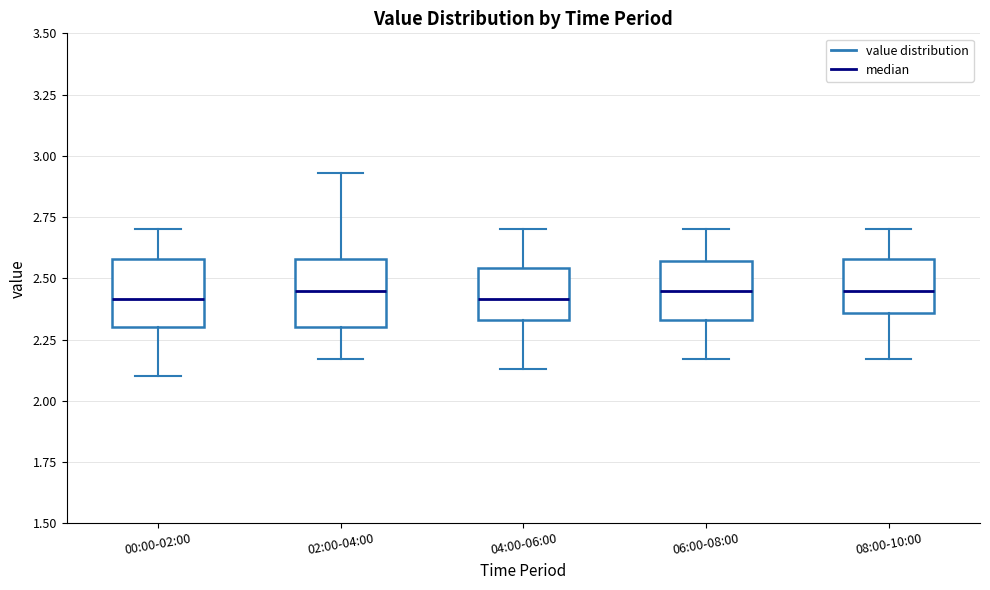

Where does the upper whisker of the box for 02:00-04:00 end on the y-axis? The values are not printed on the chart, so give them approximately, as read against the axis.

2.95